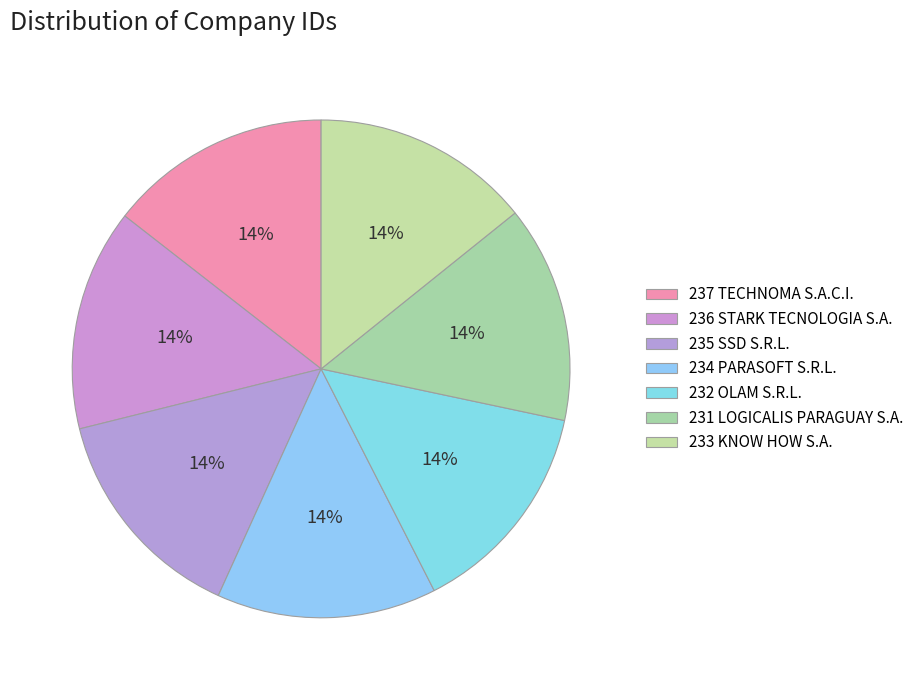

Which category has the biggest portion of the pie?

TECHNOMA S.A.C.I.